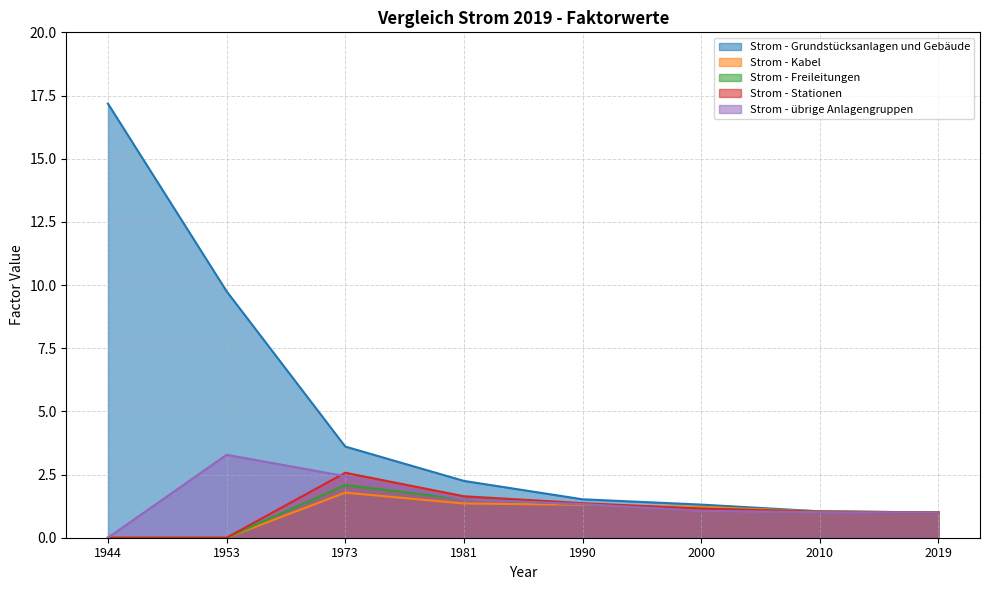

Does the chart have visible grid lines?

Yes